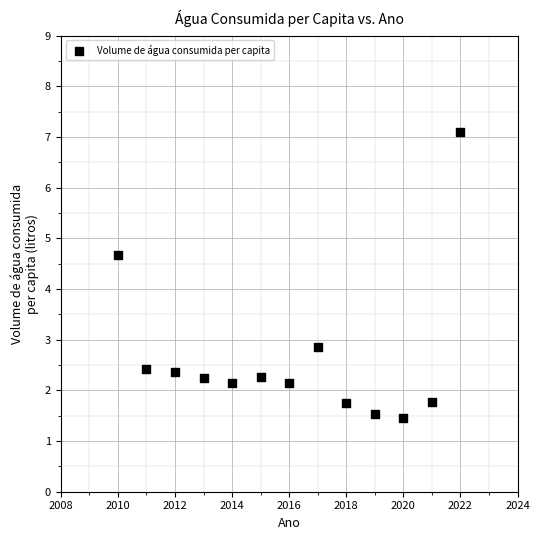

What is the range of X values (max minus min)?

12.0